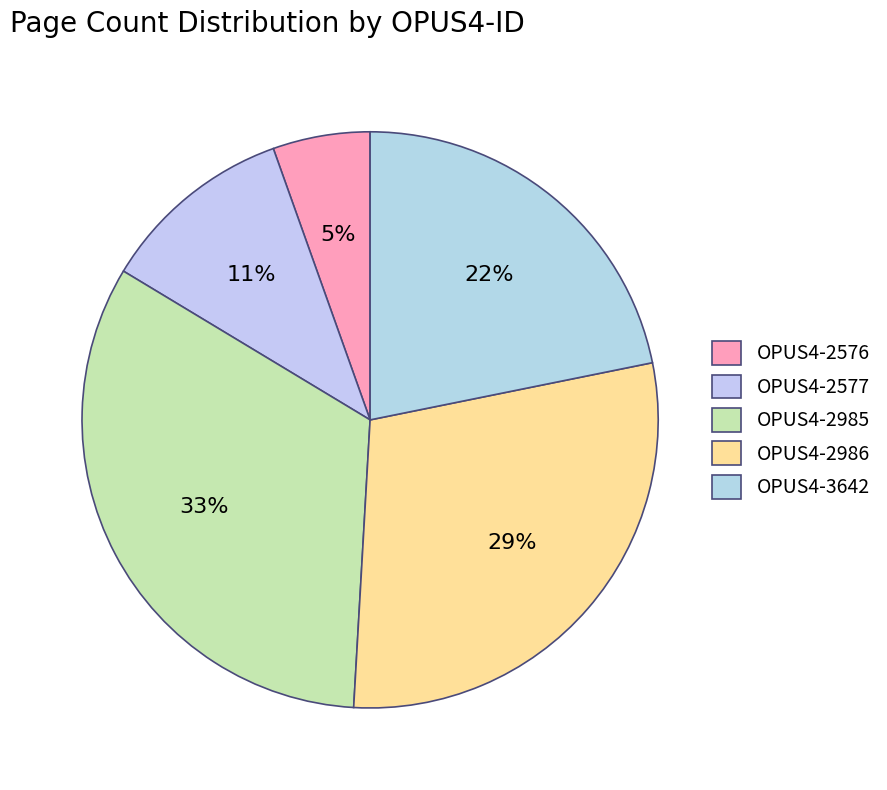

Is it true that OPUS4-2576 is 5% of the pie?

True